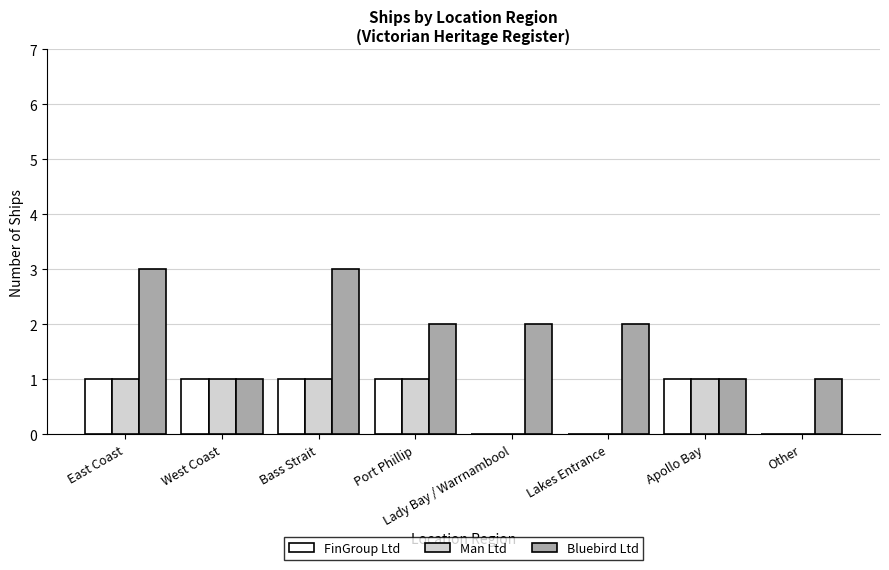

Which series has the largest total across all categories?

Bluebird Ltd